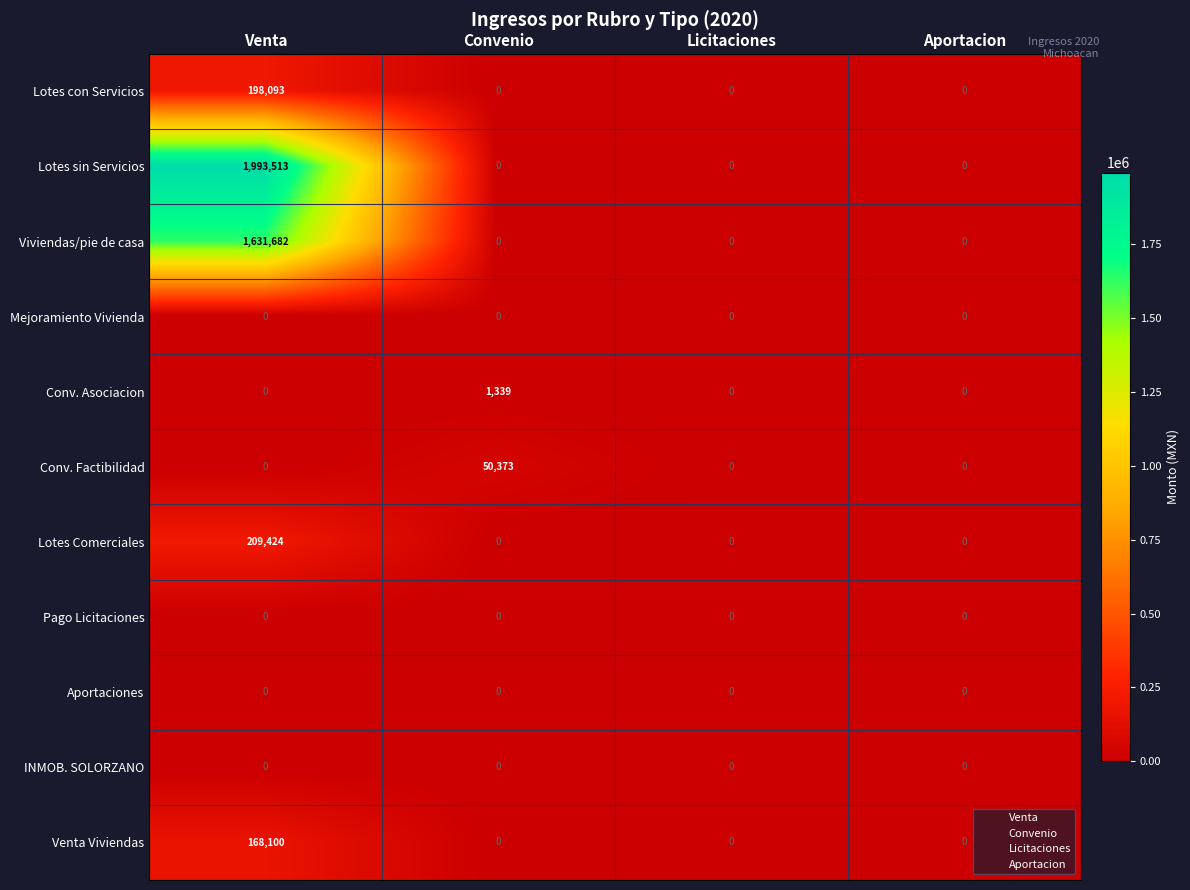

What is the spread (max minus min) of values at Convenio?

50373